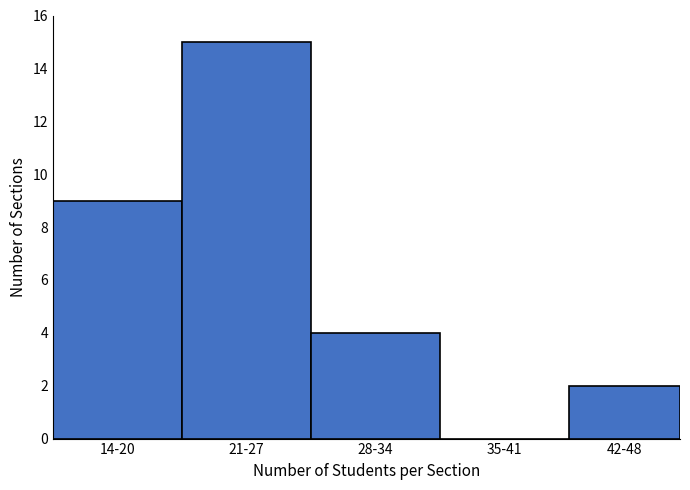

Reading left to right, transcribe all the data shown in this chart.

14-20=9	21-27=15	28-34=4	35-41=0	42-48=2